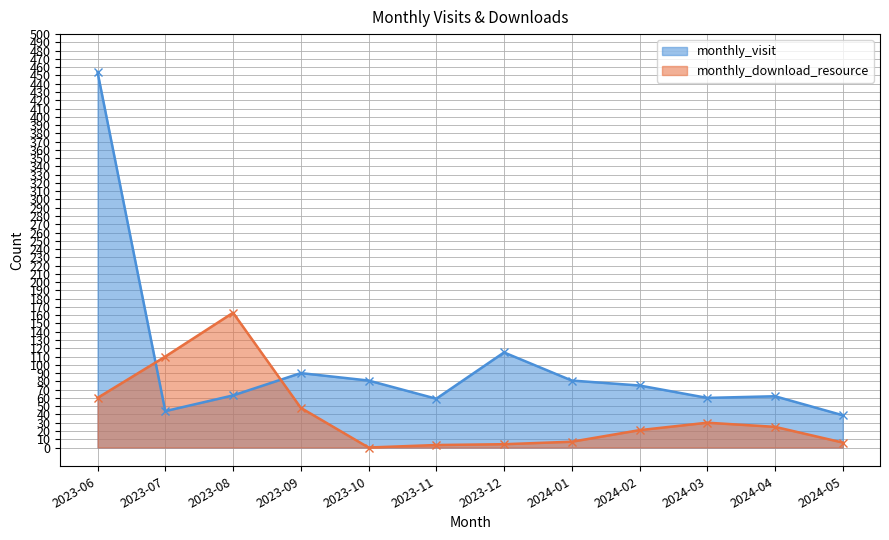

What position from the left is 2024-04?

11